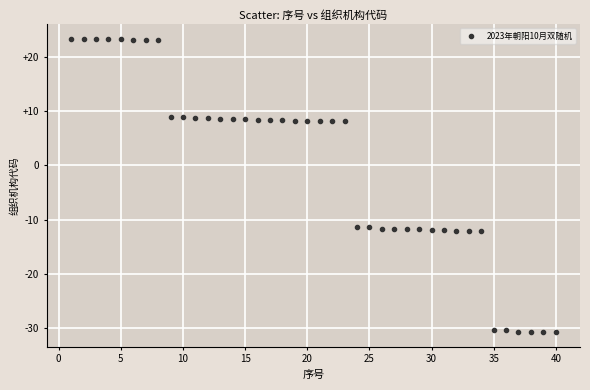

What is the range of Y values (max minus min)?

54.2